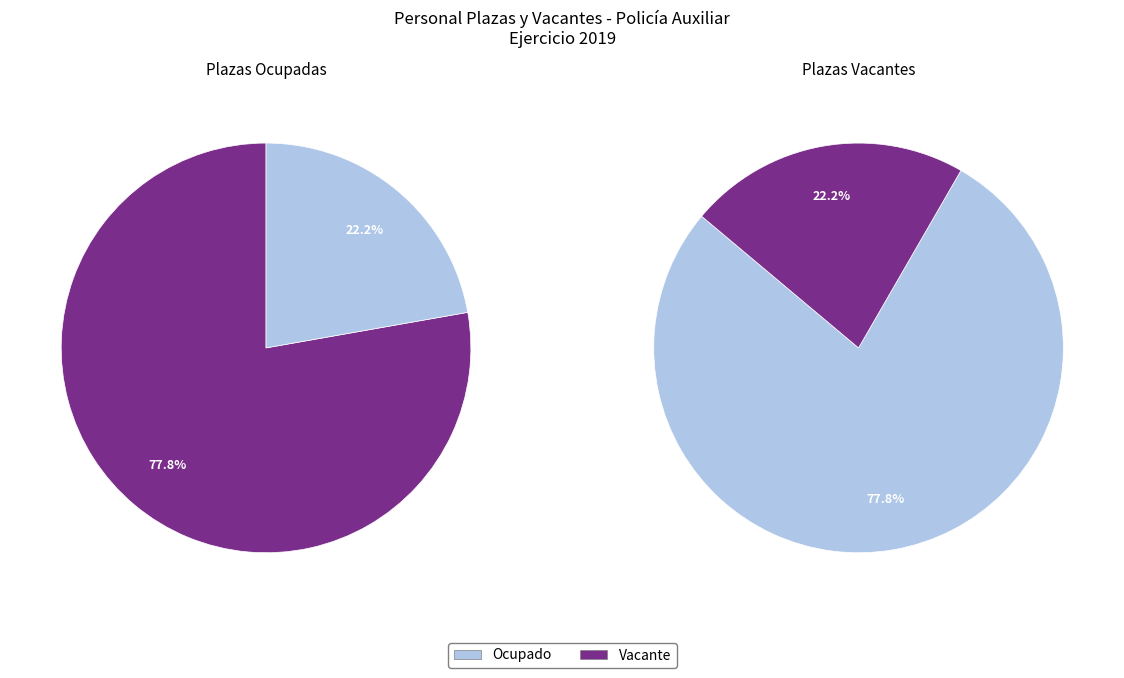

Count the number of slices in the pie.

2